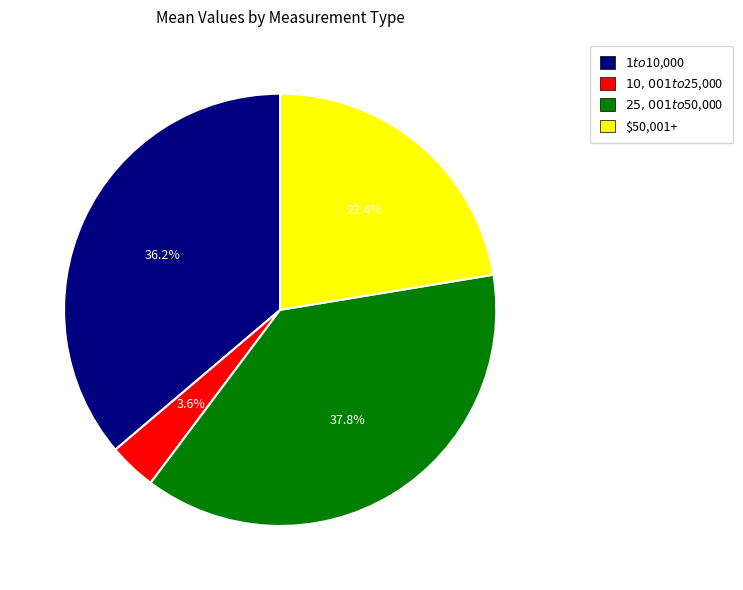

Rank the categories by value from highest to lowest.

$25,001 to $50,000, $1 to $10,000, $50,001+, $10,001 to $25,000